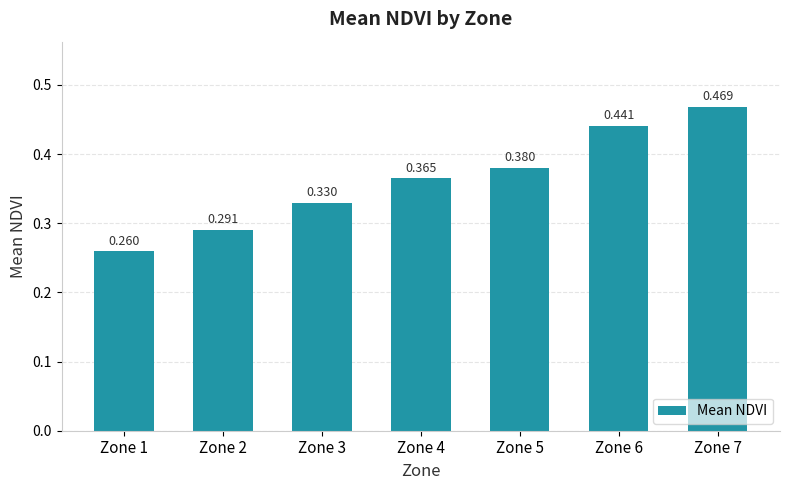

Reading left to right, list all the values displayed in this chart.

Zone 1=0.3	Zone 2=0.3	Zone 3=0.3	Zone 4=0.4	Zone 5=0.4	Zone 6=0.4	Zone 7=0.5